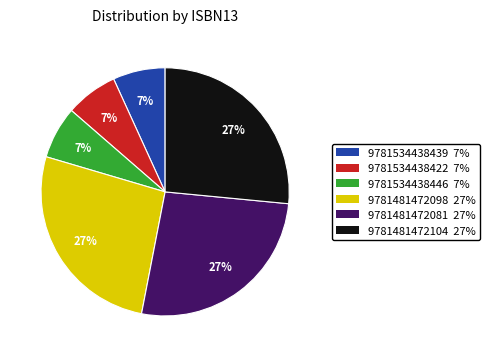

Does 9781481472098 account for over 50% of the chart?

No